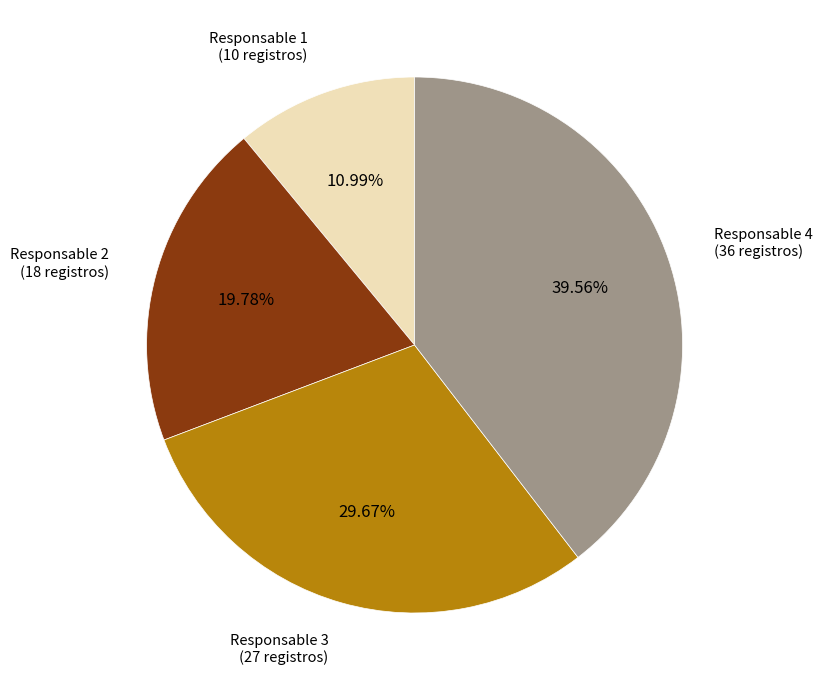

Does any single category account for the majority?

No